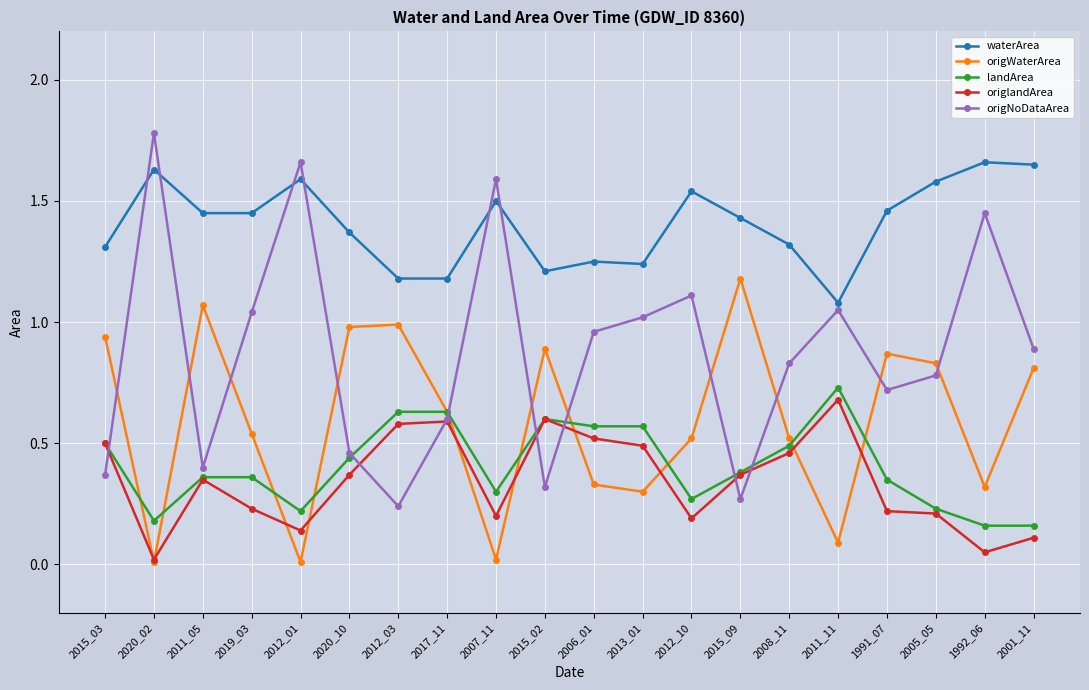

What are all the series names shown in the legend?

waterArea, origWaterArea, landArea, origlandArea, origNoDataArea